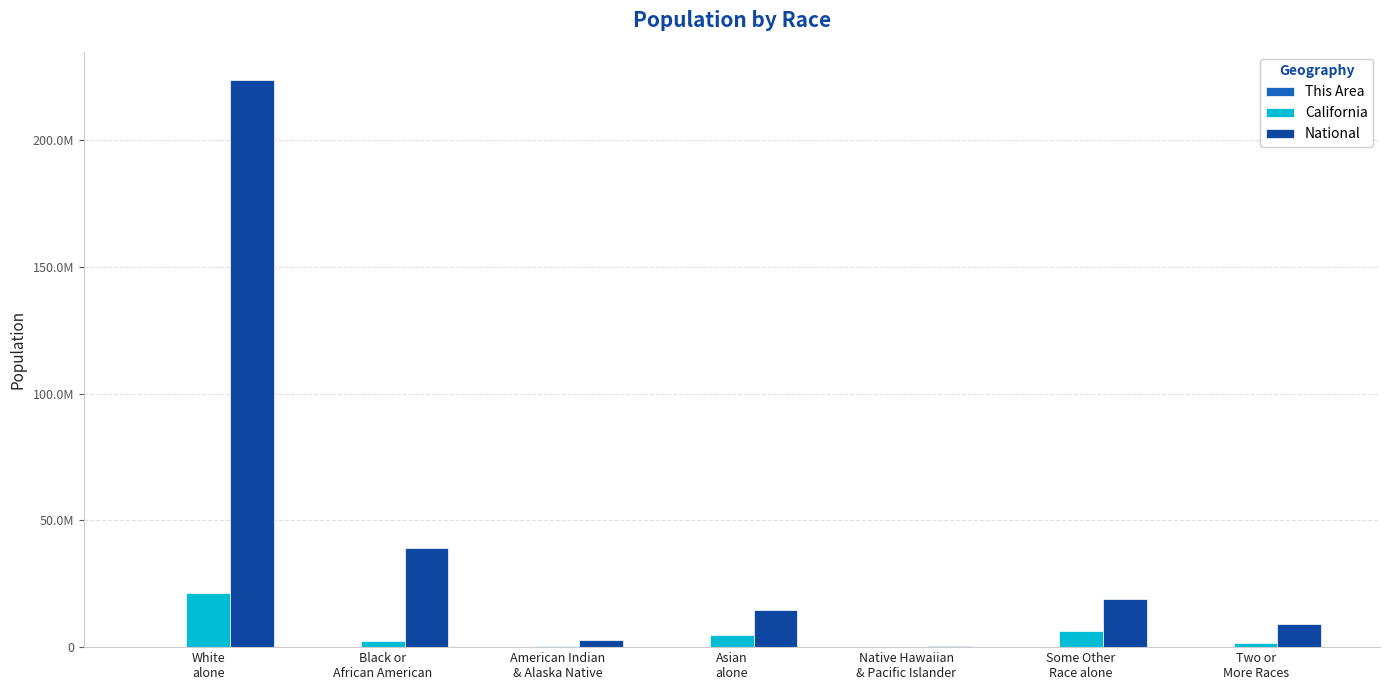

Reading left to right, what are all the values shown in this chart?

This Area: 8904	1487	140	3931	544	2738	1974
California: 21453934	2299072	362801	4861007	144386	6317372	1815384
National: 223553265	38929319	2932248	14674252	540013	19107368	9009073